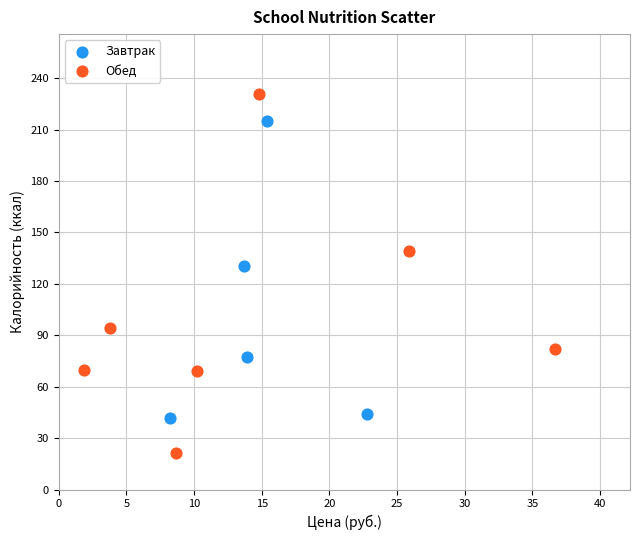

Which series has the widest spread of Y values?

Обед